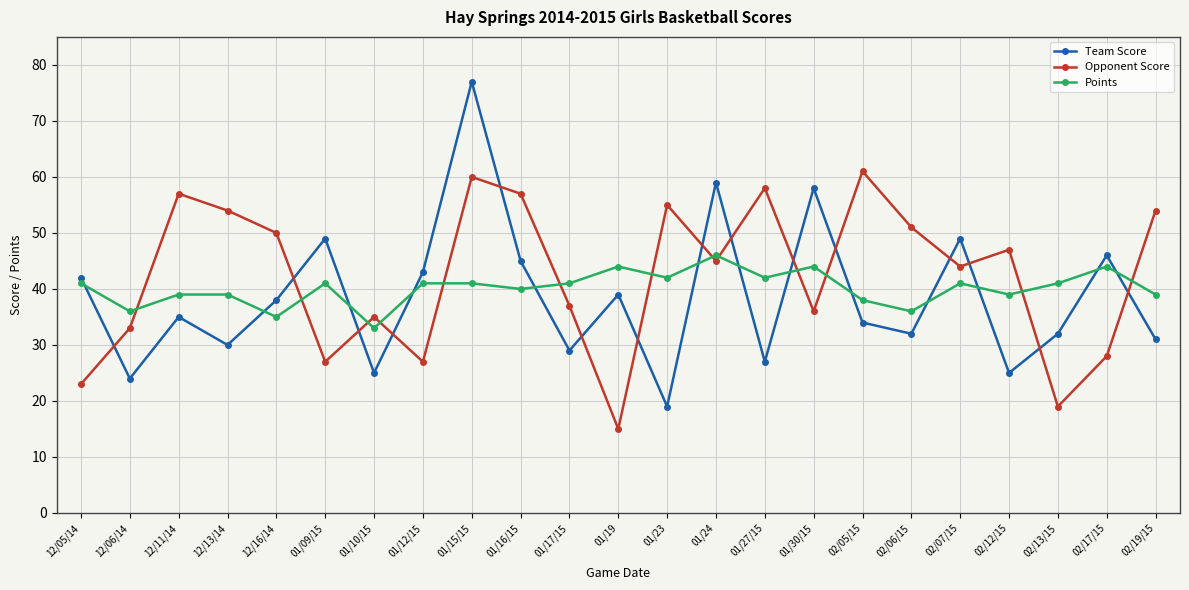

How many categories are shown in the chart?

23